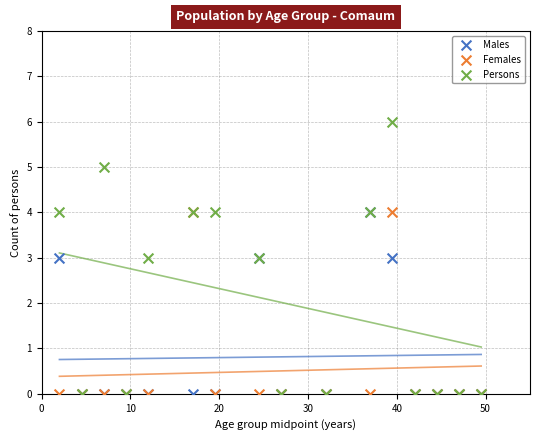

What are all the series names shown in the legend?

Males, Females, Persons